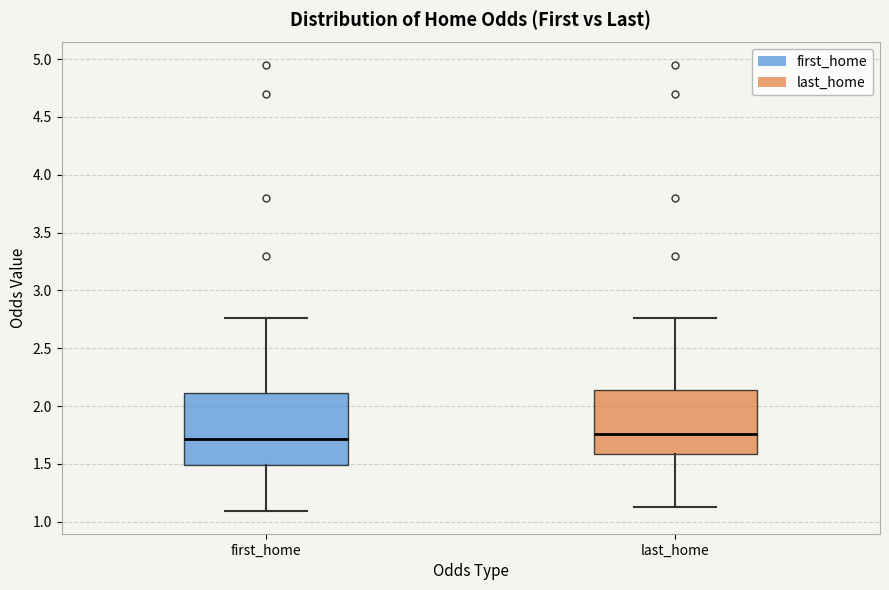

Reading left to right, read every box against the y-axis: the position of its median line, the range the box covers, and the ends of its whiskers. The values are not printed on the chart, so give them approximately, as read against the axis.

first_home: median 1.70, box 1.50 to 2.10, whiskers 1.10 to 2.75
last_home: median 1.75, box 1.60 to 2.15, whiskers 1.15 to 2.75